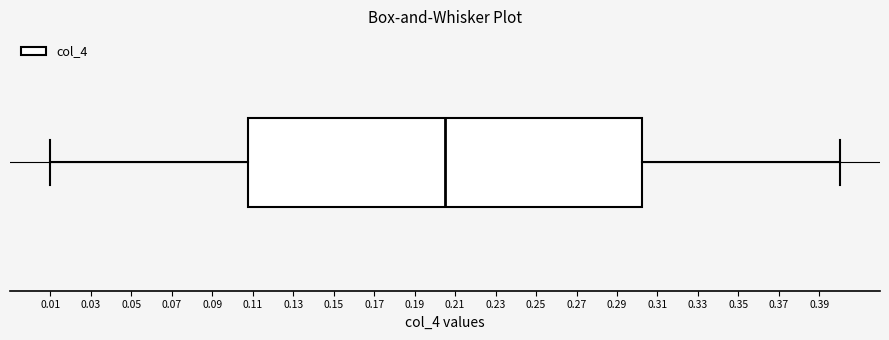

Read this box plot against the x-axis: the position of the median line, the range covered by the box, and the ends of both whiskers. The values are not printed on the chart, so give them approximately, as read against the axis.

median 0.206, box 0.108 to 0.302, whiskers 0.010 to 0.400